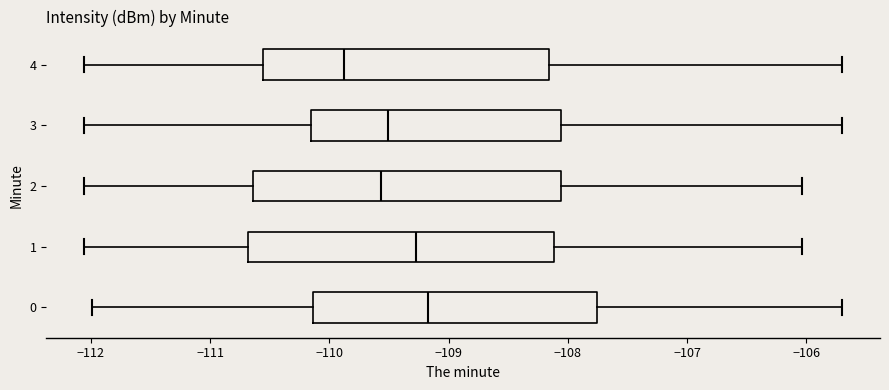

Reading bottom to top, read every box against the x-axis: the position of its median line, the range the box covers, and the ends of its whiskers. The values are not printed on the chart, so give them approximately, as read against the axis.

0: median -109.2, box -110.1 to -107.8, whiskers -112.0 to -105.7
1: median -109.3, box -110.7 to -108.1, whiskers -112.1 to -106.0
2: median -109.6, box -110.6 to -108.1, whiskers -112.1 to -106.0
3: median -109.5, box -110.2 to -108.1, whiskers -112.1 to -105.7
4: median -109.9, box -110.6 to -108.2, whiskers -112.1 to -105.7